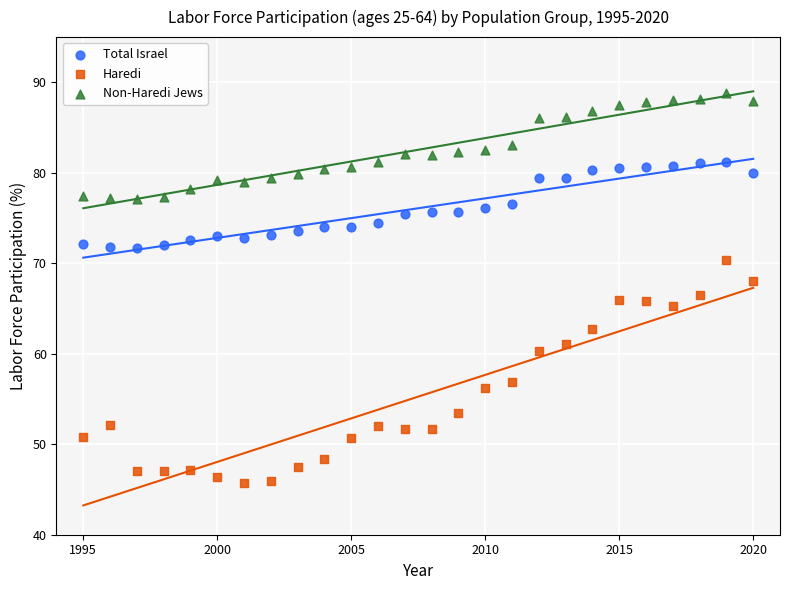

What is the X range (max minus min) for the scatter plot?

25.0